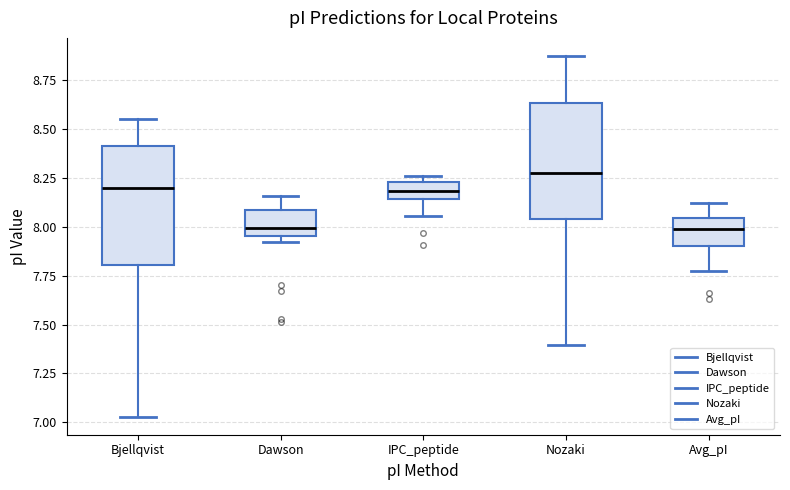

Where does the median line of the box for Avg_pI sit on the y-axis? The values are not printed on the chart, so give them approximately, as read against the axis.

8.00